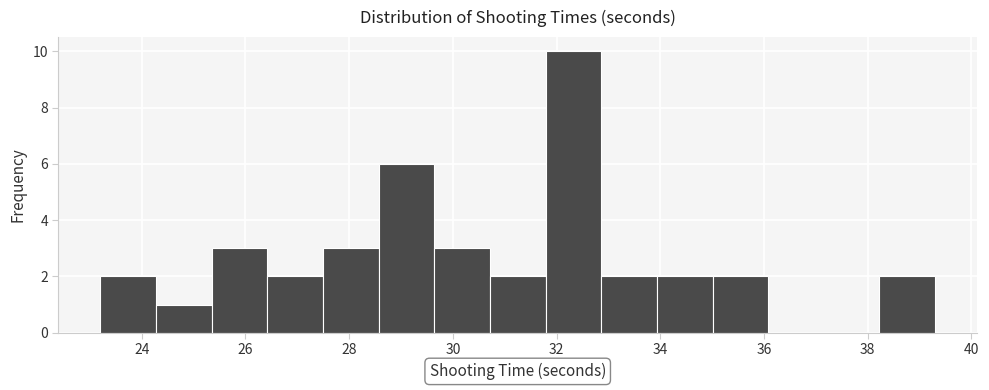

What is the height of the bar covering 26.4 to 27.4 on the x-axis? Neither the bar edges nor the heights are printed on the chart, so give them approximately, as read against the axes.

2